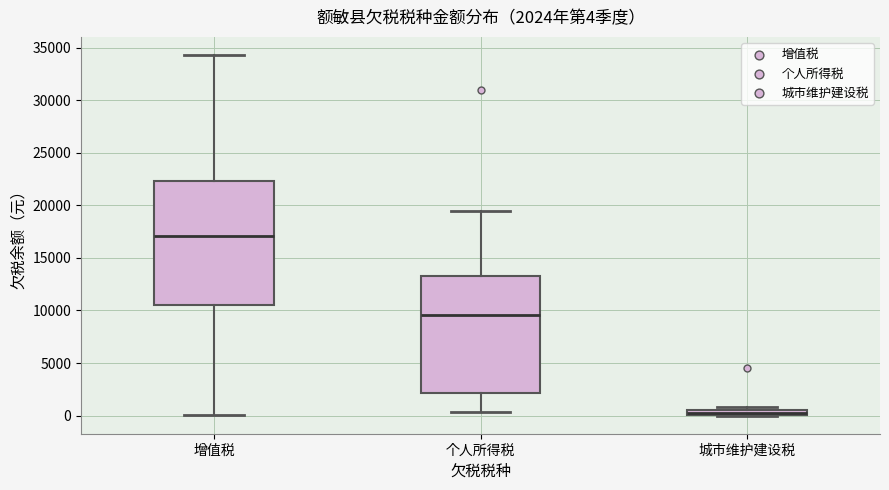

Which box's median line is the lowest?

城市维护建设税